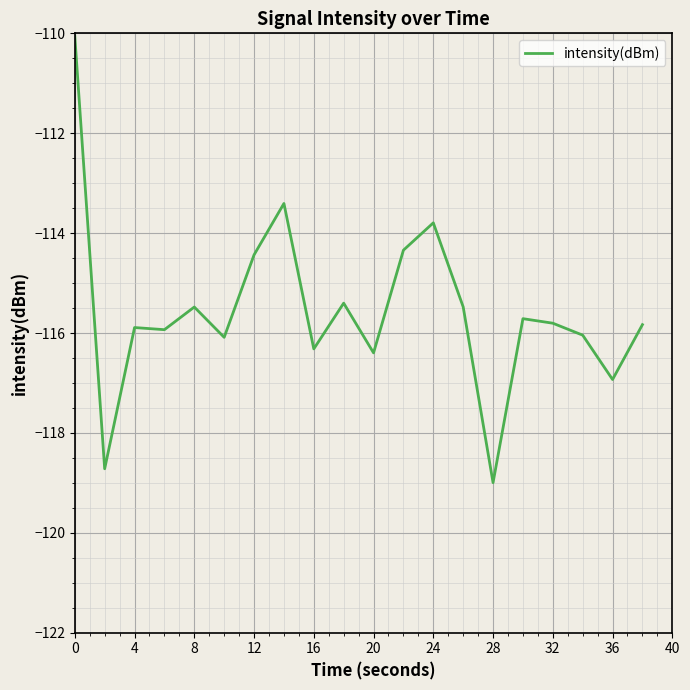

What is the average value?

-115.6